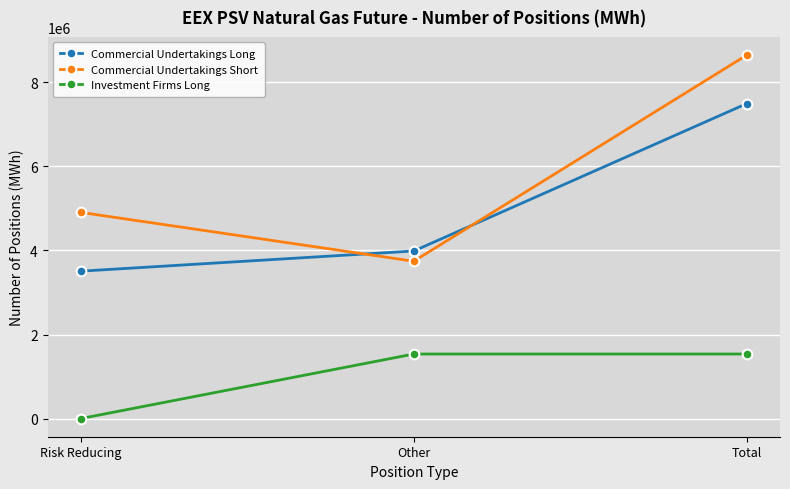

Is the value of Commercial Undertakings Short at Risk Reducing greater than the value of Investment Firms Long at Risk Reducing?

Yes